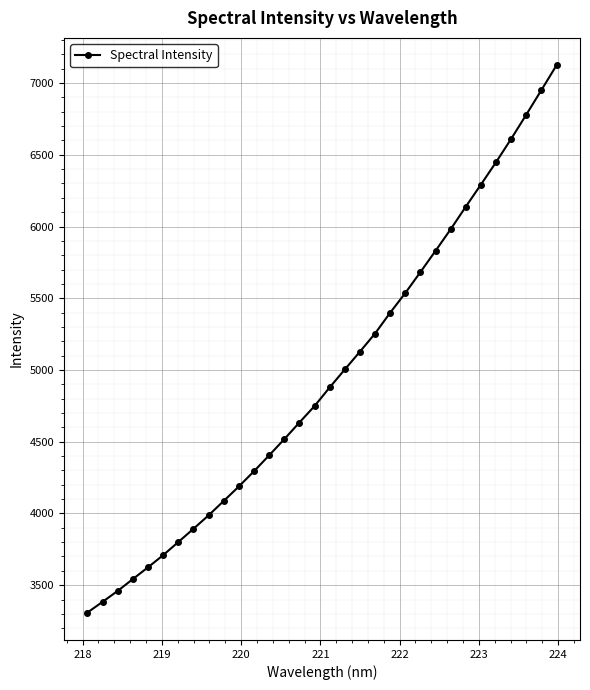

How many data points are less than 4878?

16